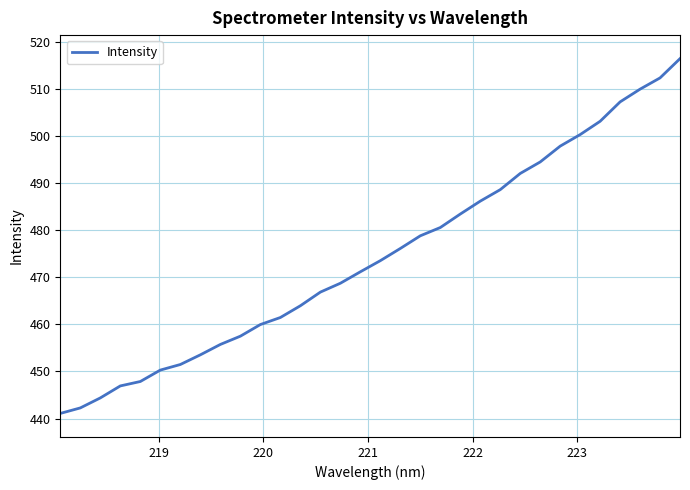

What is the difference between the second highest and minimum values?

71.3